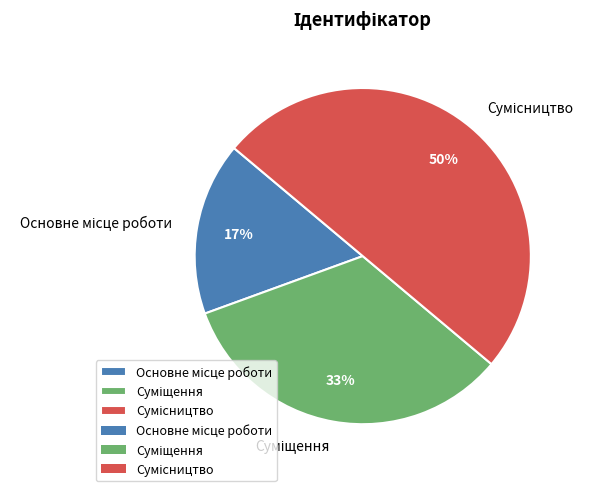

To the nearest percent, what is the average slice percentage?

33%